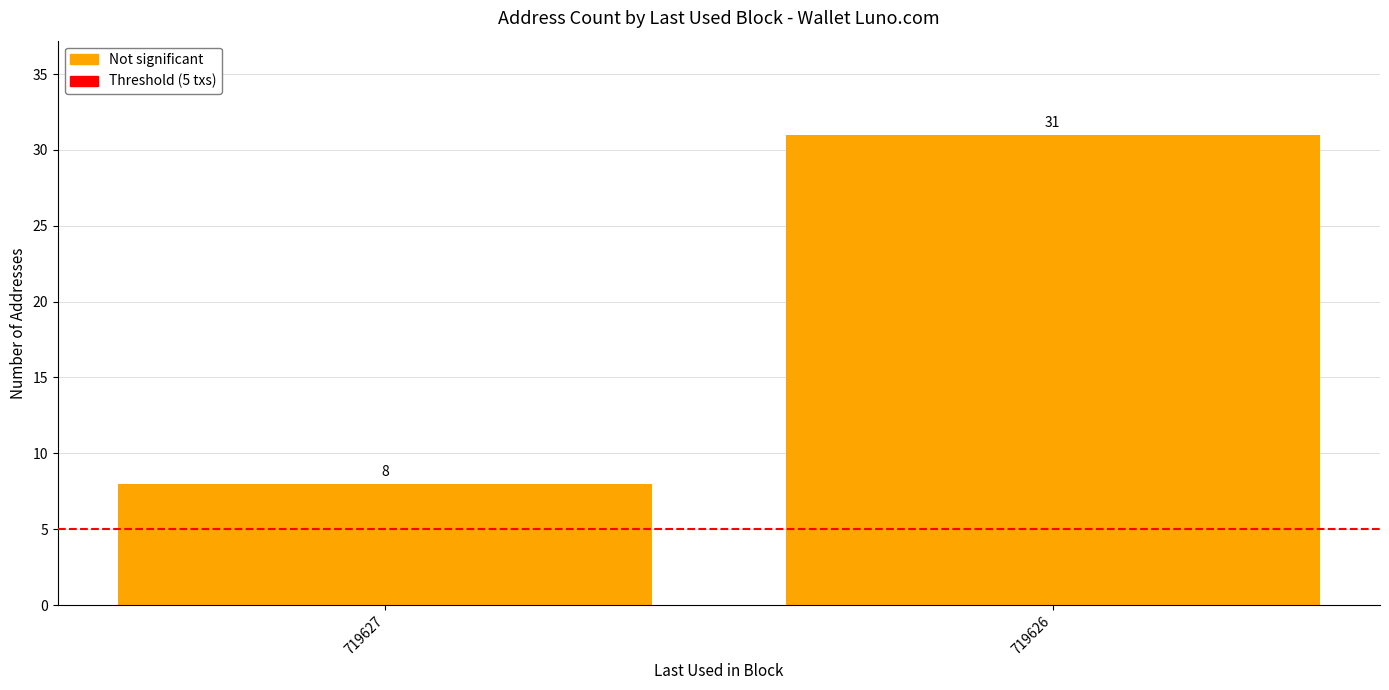

Does the chart contain any negative values?

No